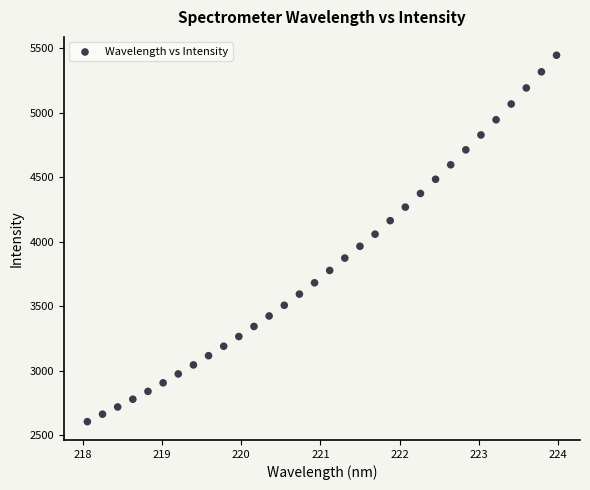

What is the range of X values (max minus min)?

5.9